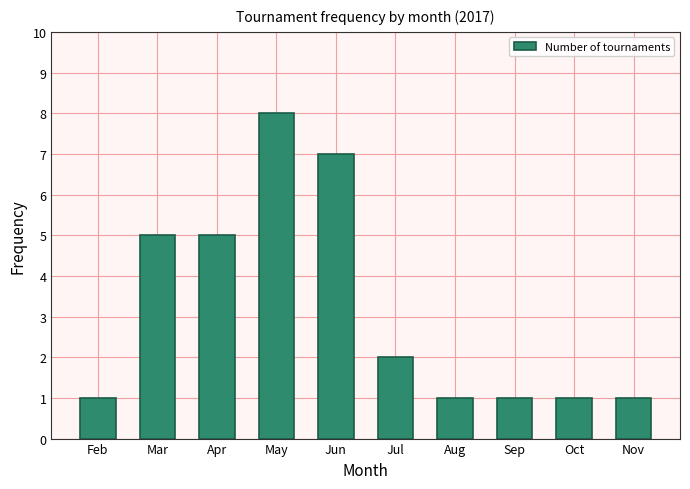

Reading left to right, list all the values displayed in this chart.

1	5	5	8	7	2	1	1	1	1